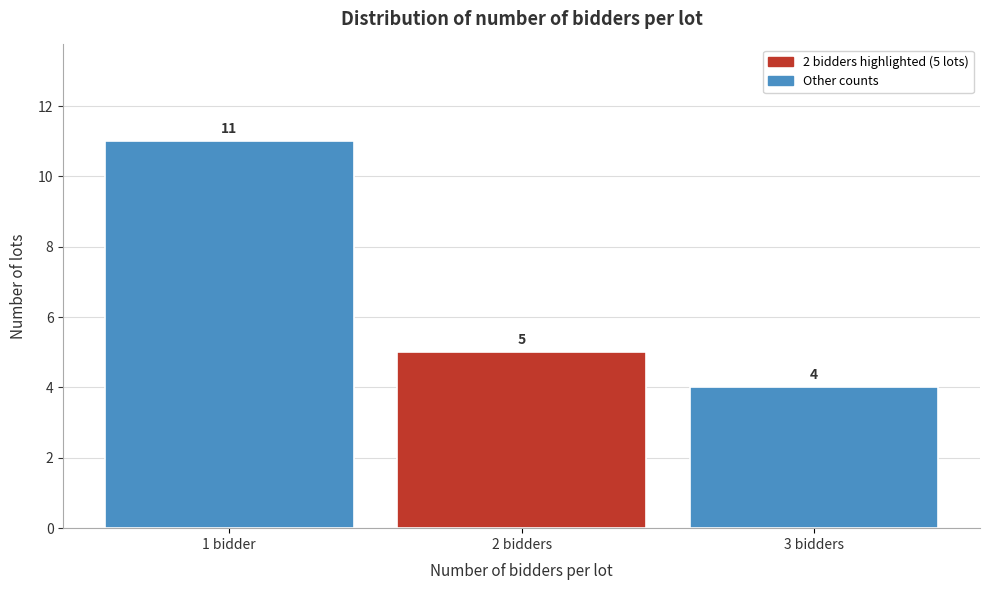

Reading right to left, list all the values displayed in this chart.

4	5	11